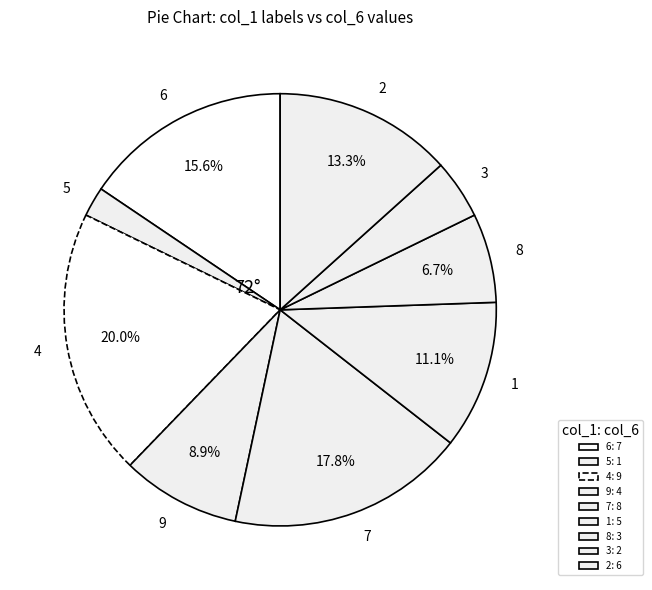

How many segments does this pie chart have?

9